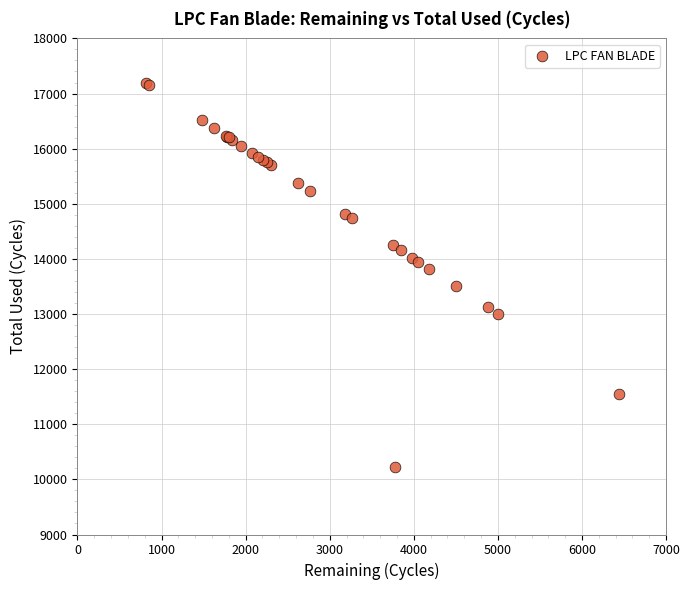

What Y value in the scatter plot is closest to 13706?

13814